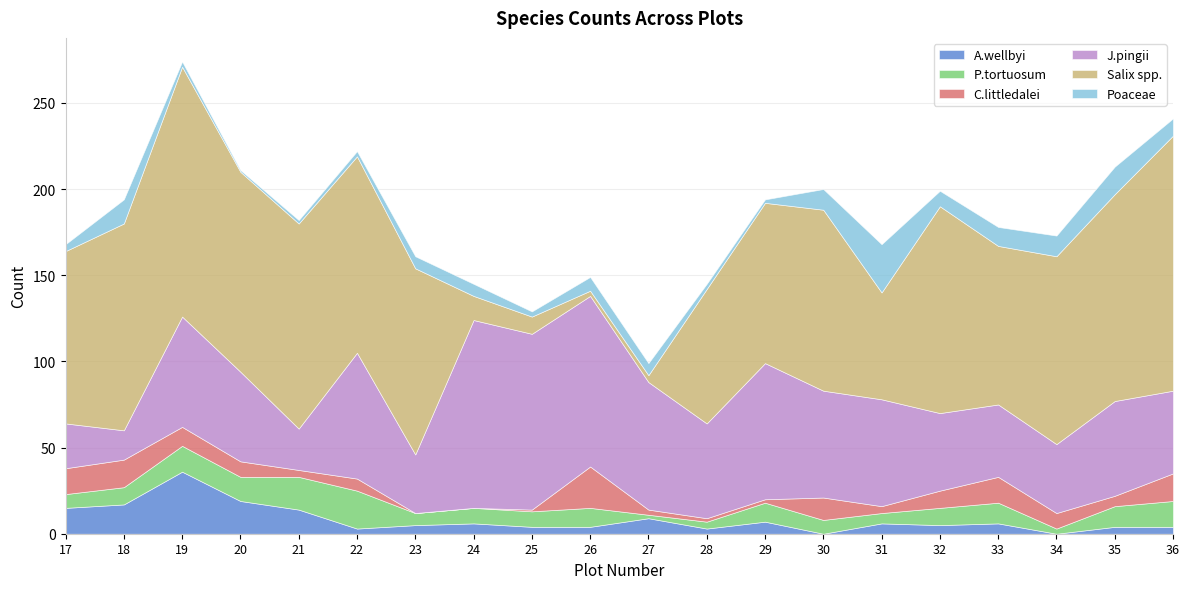

How many lines are shown in the chart?

6